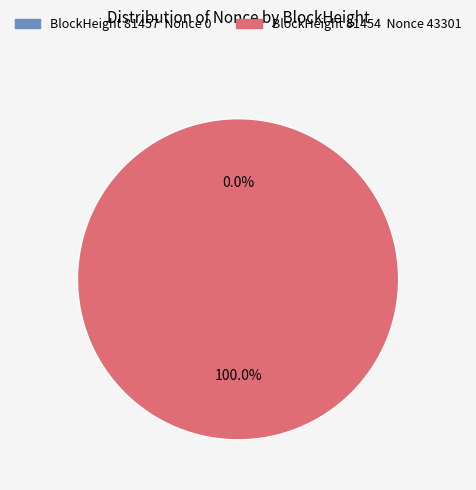

Is there a majority slice in this chart?

Yes